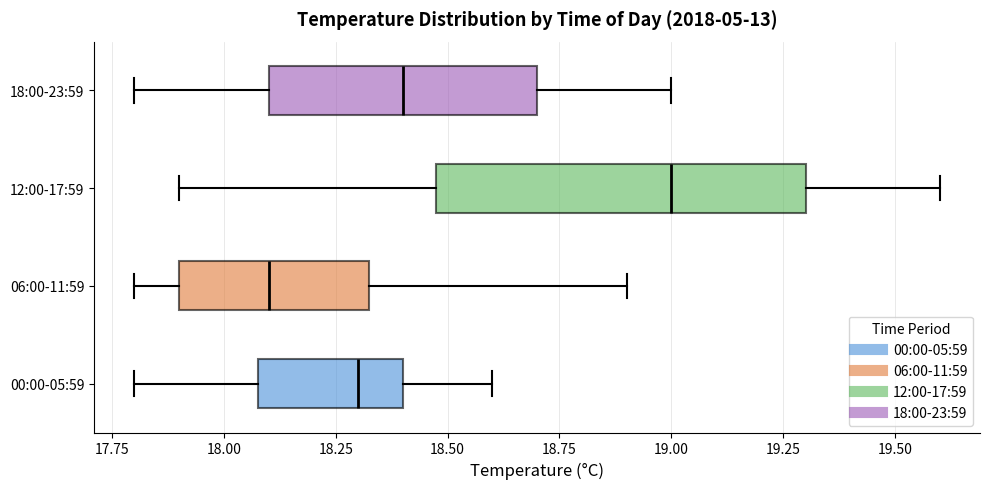

Reading bottom to top, transcribe this box plot: for each box, give where its median line is, the range the box spans, and where its two whiskers end, as read against the x-axis. The values are not printed on the chart, so give them approximately, as read against the axis.

00:00-05:59: median 18.30, box 18.10 to 18.40, whiskers 17.80 to 18.60
06:00-11:59: median 18.10, box 17.90 to 18.35, whiskers 17.80 to 18.90
12:00-17:59: median 19.00, box 18.50 to 19.30, whiskers 17.90 to 19.60
18:00-23:59: median 18.40, box 18.10 to 18.70, whiskers 17.80 to 19.00